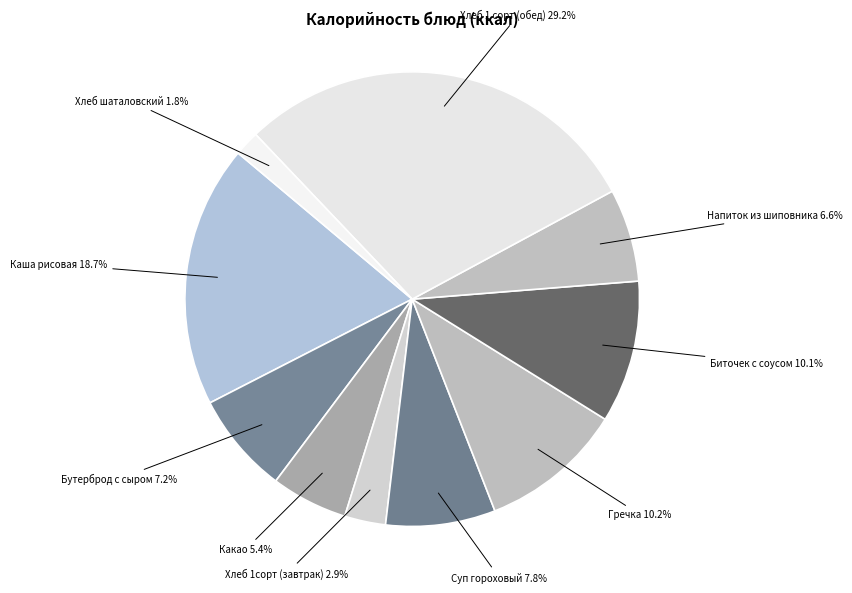

Count the number of slices in the pie.

10